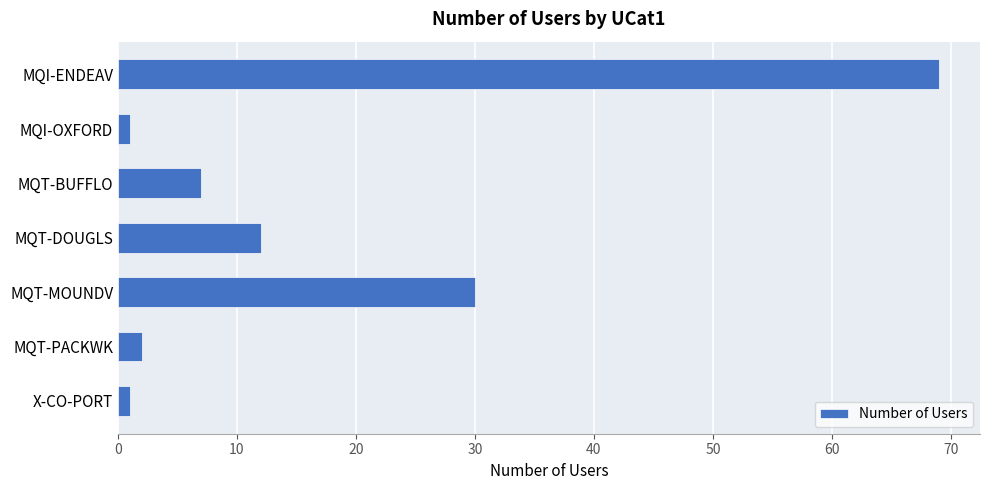

At which label is the value closest to 35?

MQT-MOUNDV